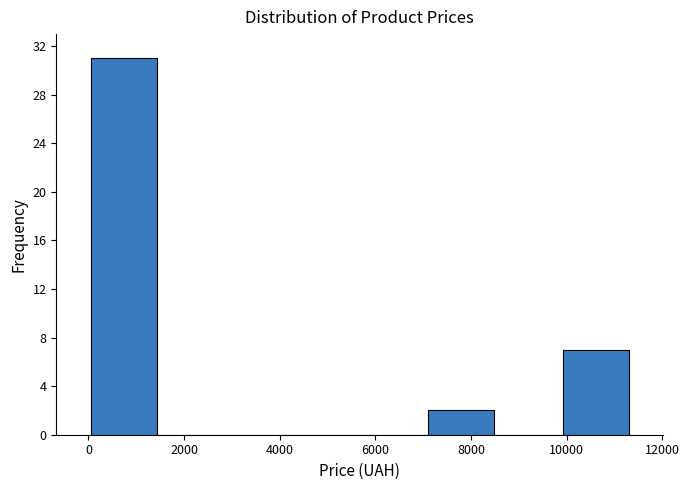

What is the height of the bar covering 10000 to 11400 on the x-axis? Neither the bar edges nor the heights are printed on the chart, so give them approximately, as read against the axes.

7